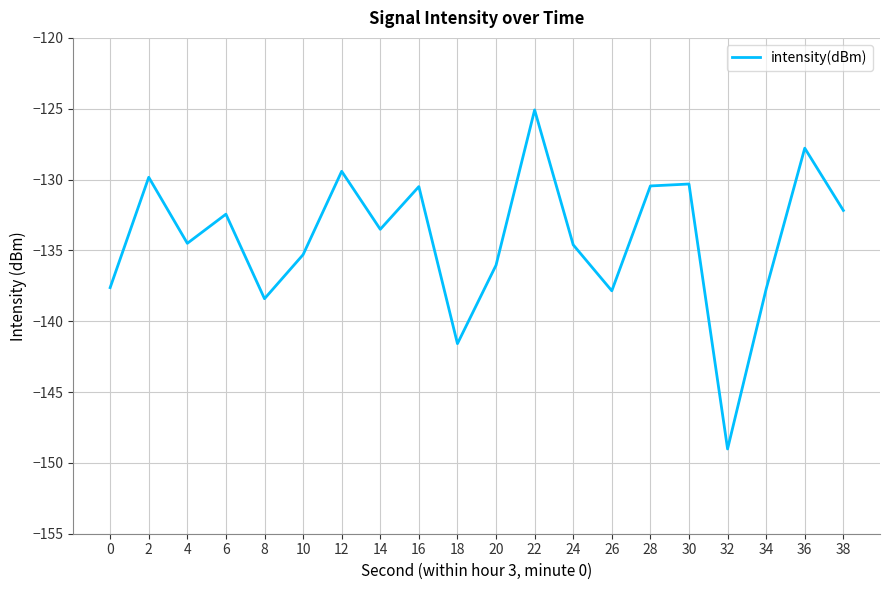

What is the sum of all values?

-2684.2